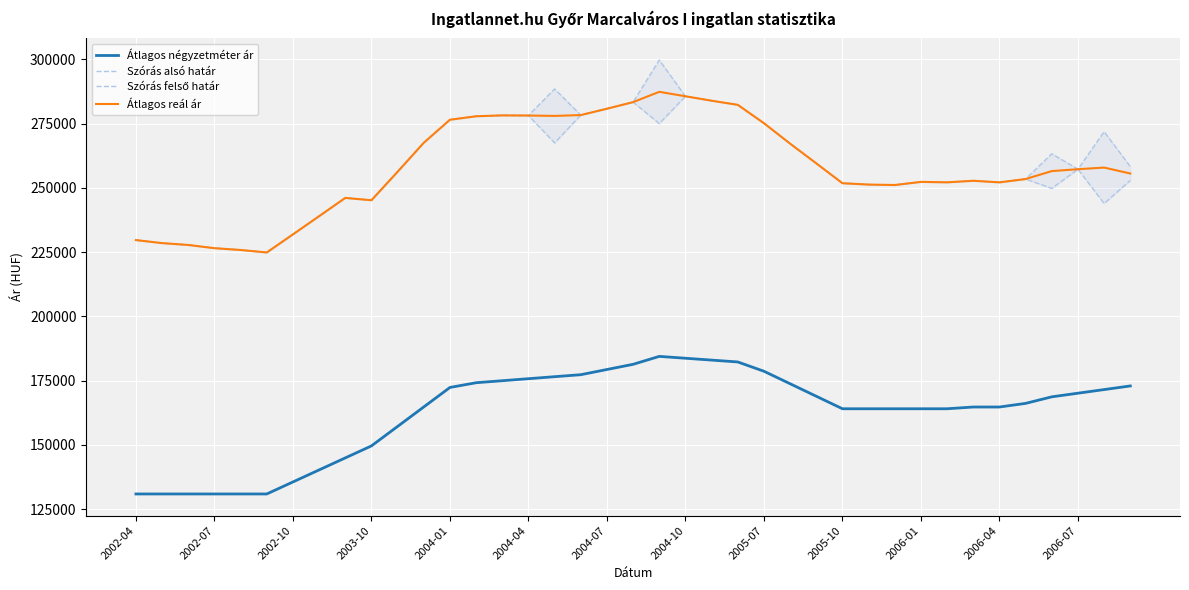

What is the difference between the maximum and minimum values in the Szórás alsó határ series?

60771